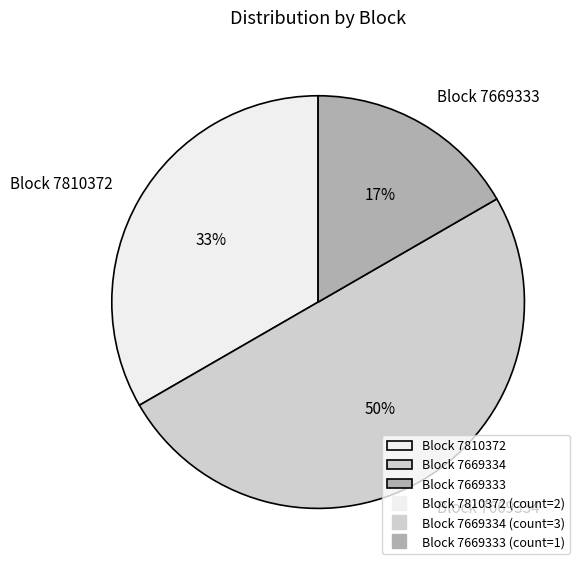

Approximately how many times larger is the value at Block 7669333 compared to Block 7810372?

0.5